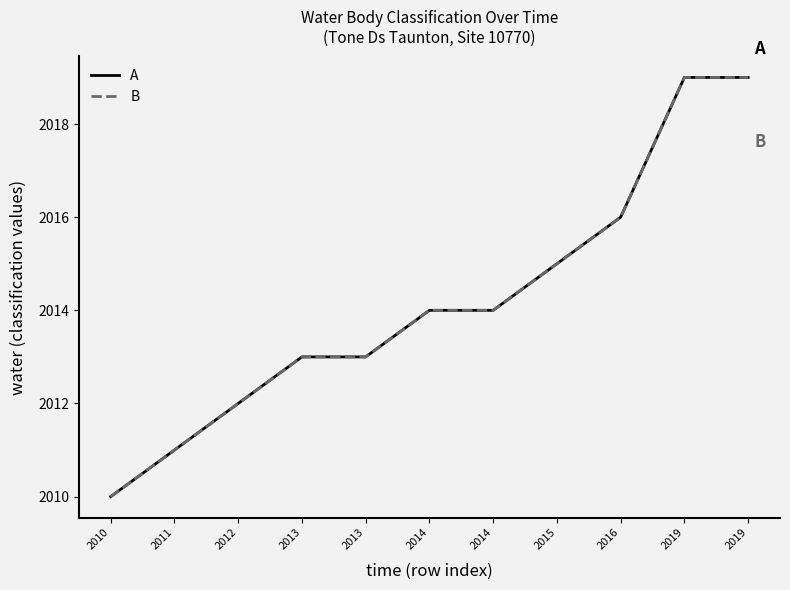

True or false: B and A intersect in this chart.

False